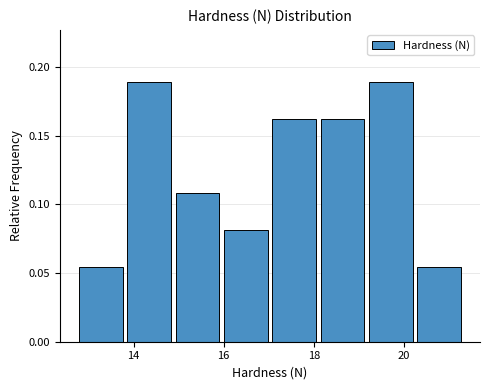

Reading left to right, transcribe this chart: for each bar, give the range it covers on the x-axis and its height. Neither the bar edges nor the heights are printed on the chart, so give them approximately, as read against the axes.

12.8 to 13.8: 0.055
13.8 to 15.0: 0.190
15.0 to 16.0: 0.110
16.0 to 17.0: 0.080
17.0 to 18.2: 0.160
18.2 to 19.2: 0.160
19.2 to 20.2: 0.190
20.2 to 21.4: 0.055